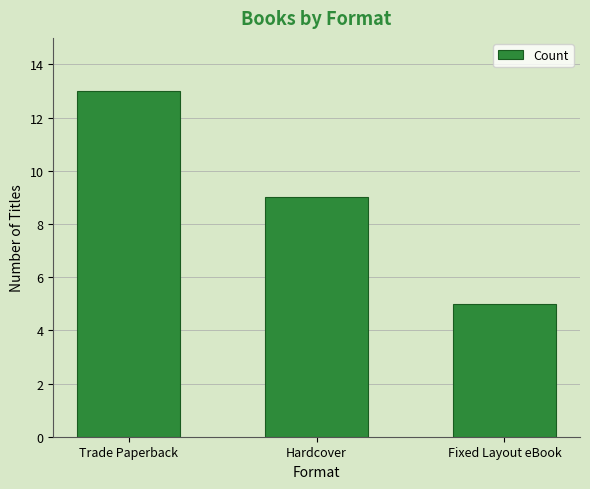

Reading left to right, list all the values displayed in this chart.

Trade Paperback=13	Hardcover=9	Fixed Layout eBook=5